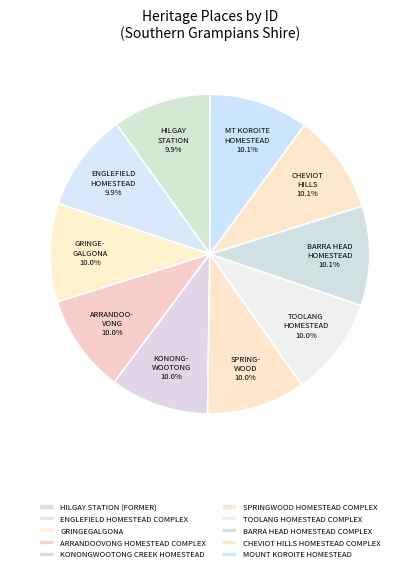

Does KONONGWOOTONG CREEK HOMESTEAD account for over 50% of the chart?

No